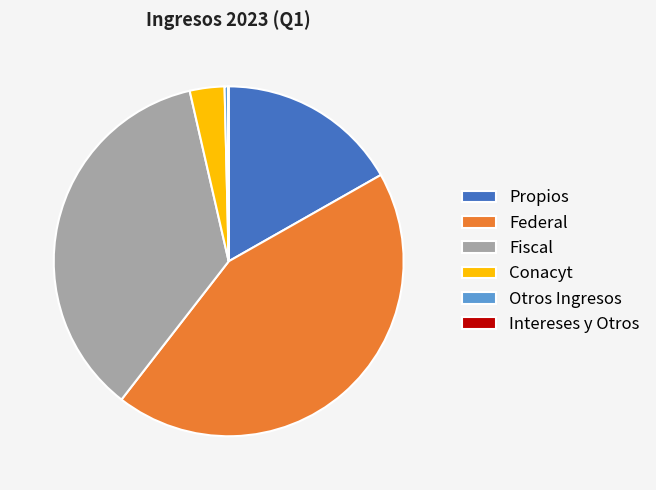

Is the sum of Propios and Otros Ingresos greater than half?

No